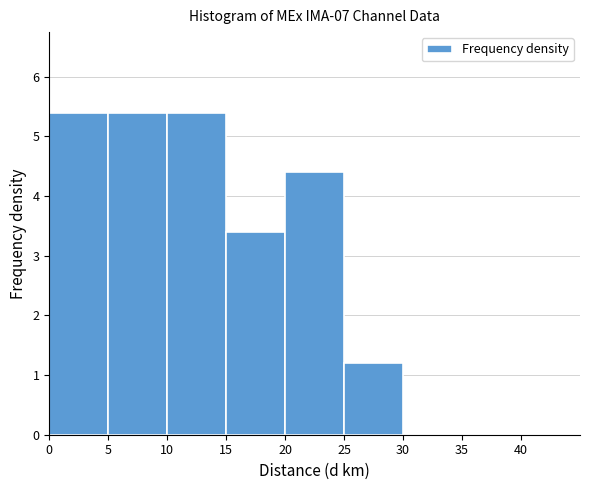

What is the height of the bar covering 15 to 20 on the x-axis? The values are not printed on the chart, so give them approximately, as read against the axis.

3.4